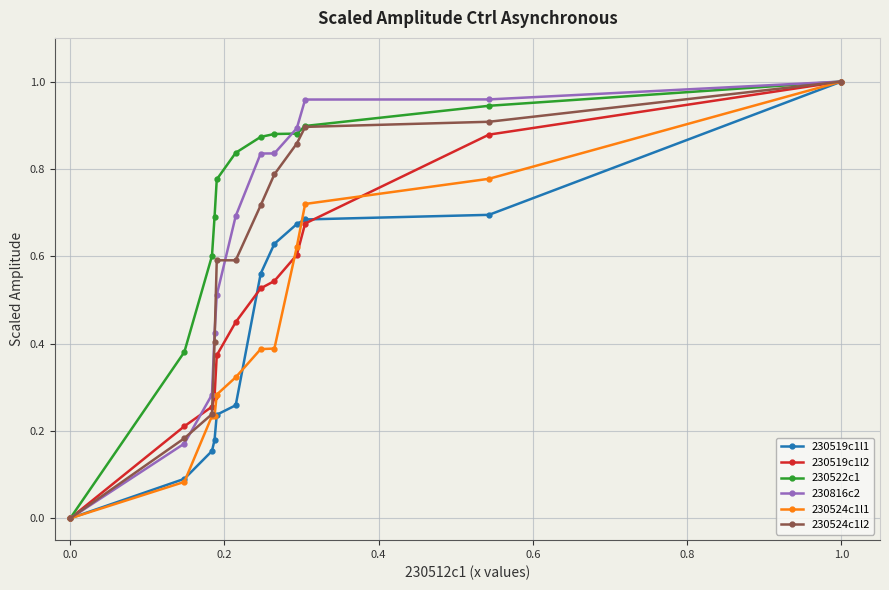

What is the sum of all 230519c1l1 values?

5.2